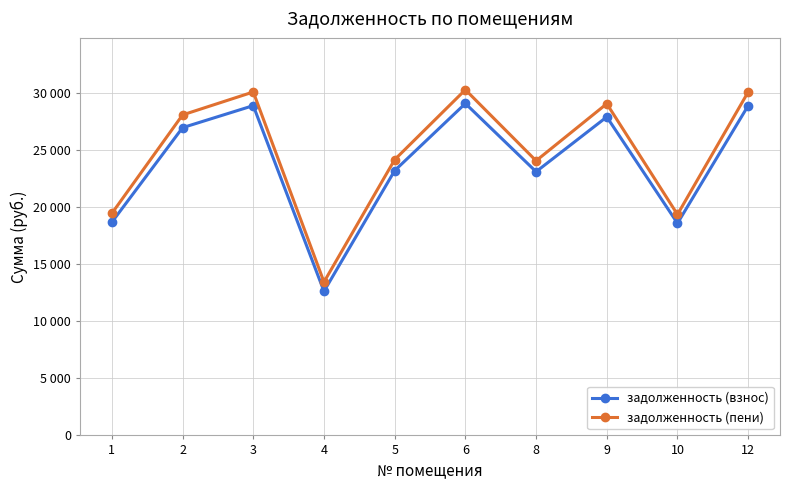

What are all the series names shown in the legend?

задолженность (взнос), задолженность (пени)